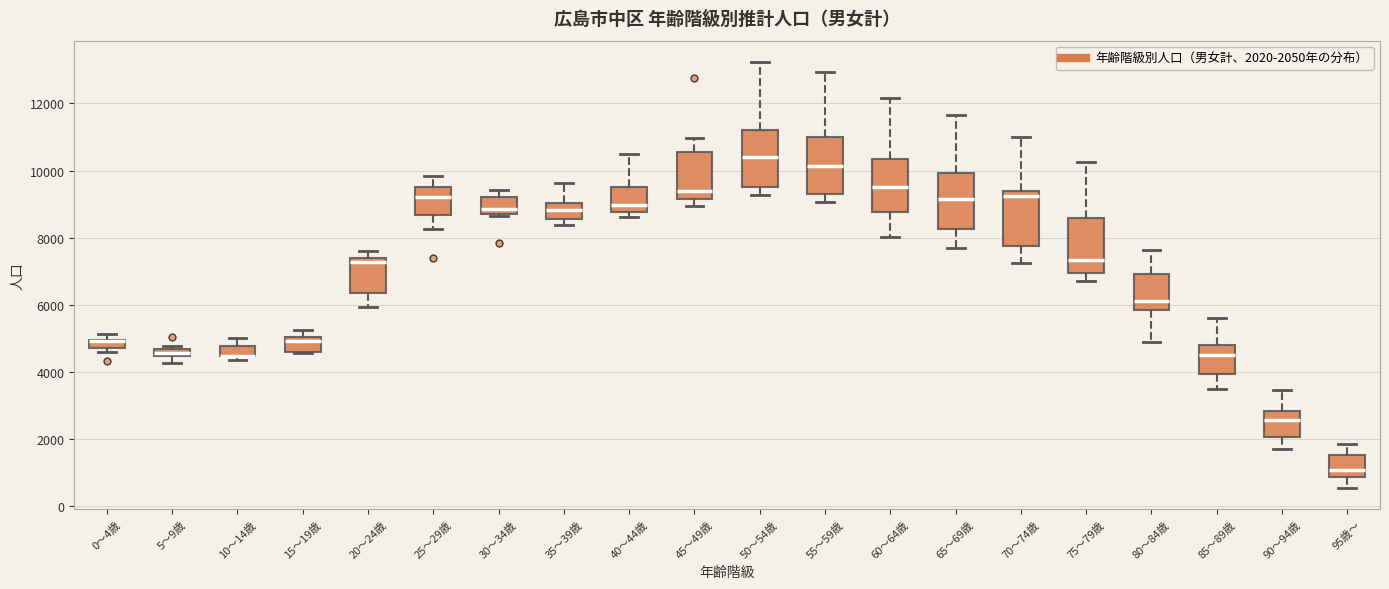

Where is the upper edge of the box for 10～14歳 on the y-axis? The values are not printed on the chart, so give them approximately, as read against the axis.

4800